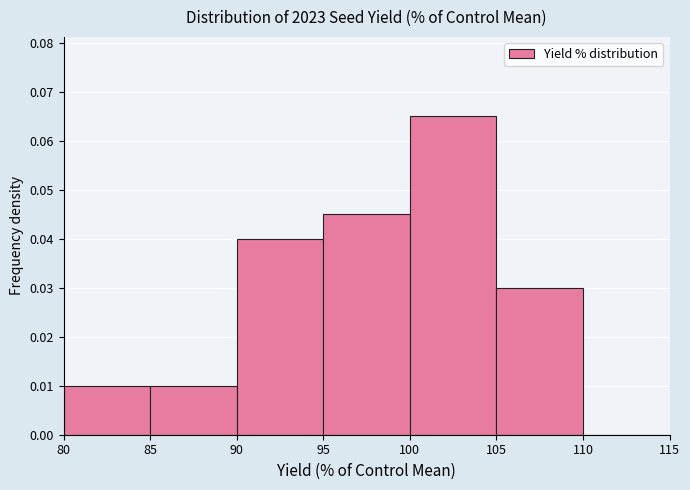

Reading left to right, list every bar in this chart as the range it spans on the x-axis followed by its height. The values are not printed on the chart, so give them approximately, as read against the axis.

80 to 85: 0.010
85 to 90: 0.010
90 to 95: 0.040
95 to 100: 0.045
100 to 105: 0.065
105 to 110: 0.030
110 to 115: 0